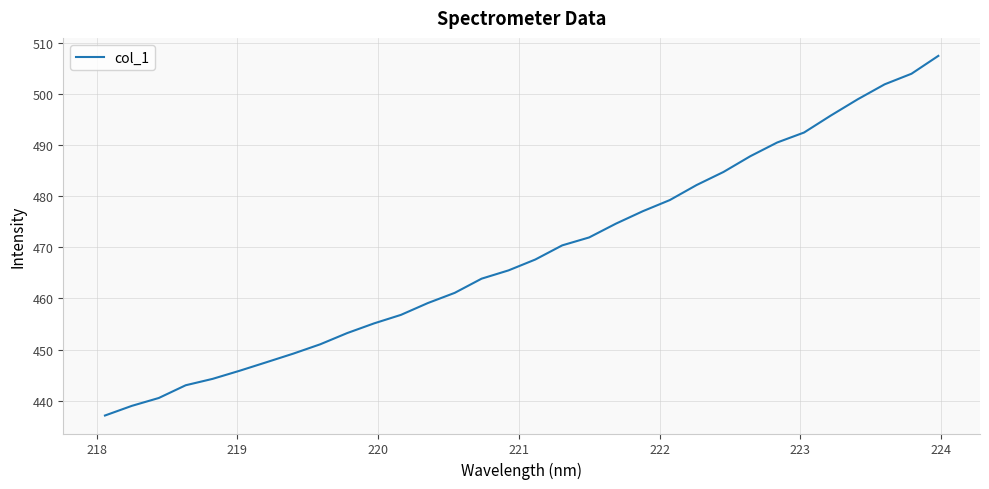

Count the number of values greater than 467.

16